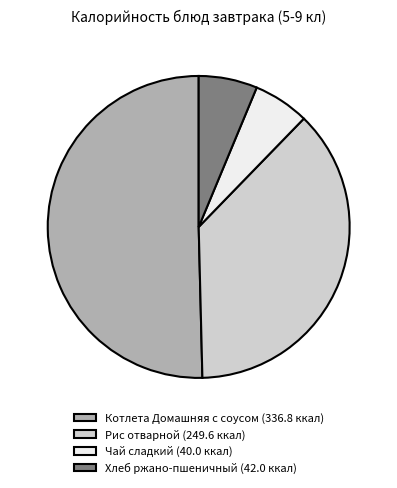

Between Чай сладкий (40.0 ккал) and Рис отварной (249.6 ккал), which is larger?

Рис отварной (249.6 ккал)